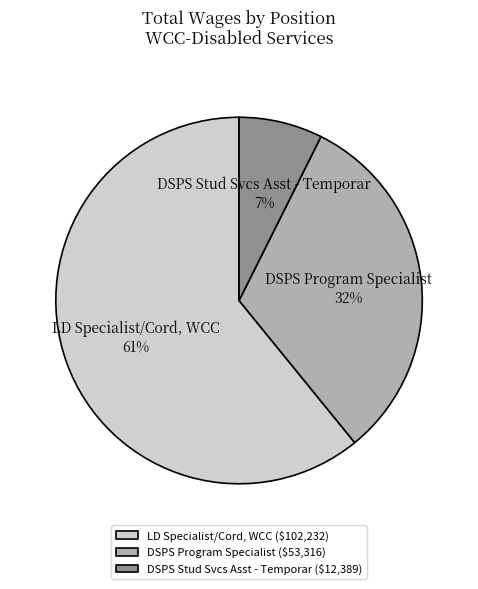

The LD Specialist/Cord, WCC slice represents 70% of the pie. True or false?

False